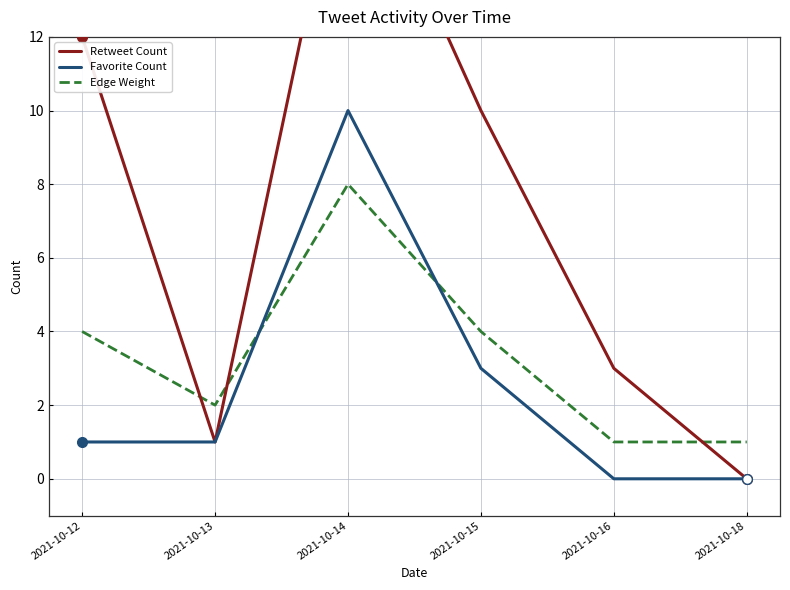

Which series has the largest total across all categories?

Retweet Count